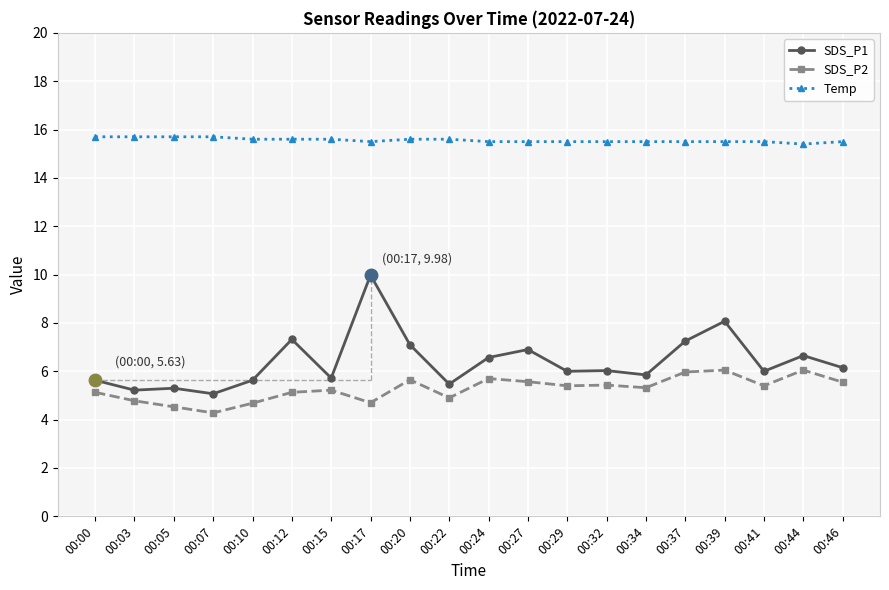

Between 00:39 and 00:46, which series saw the biggest shift?

SDS_P1